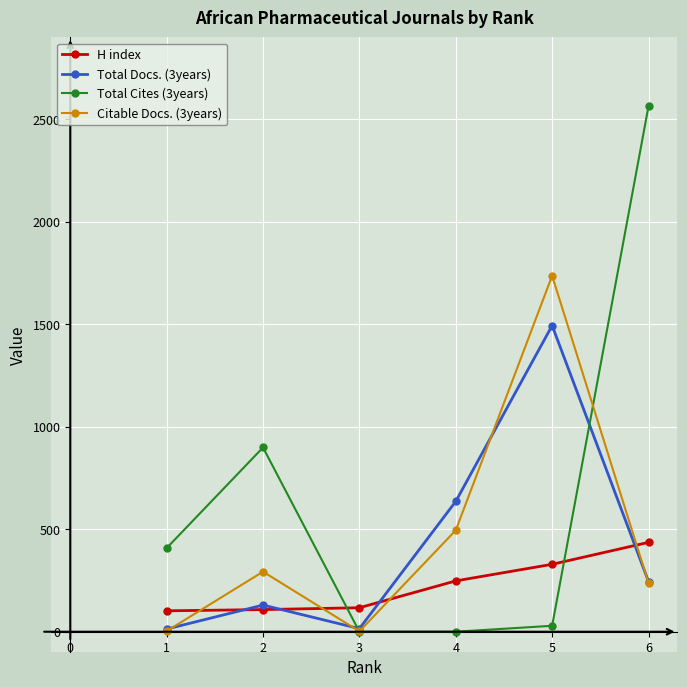

True or false: Total Docs. (3years) and Citable Docs. (3years) cross at least once.

True